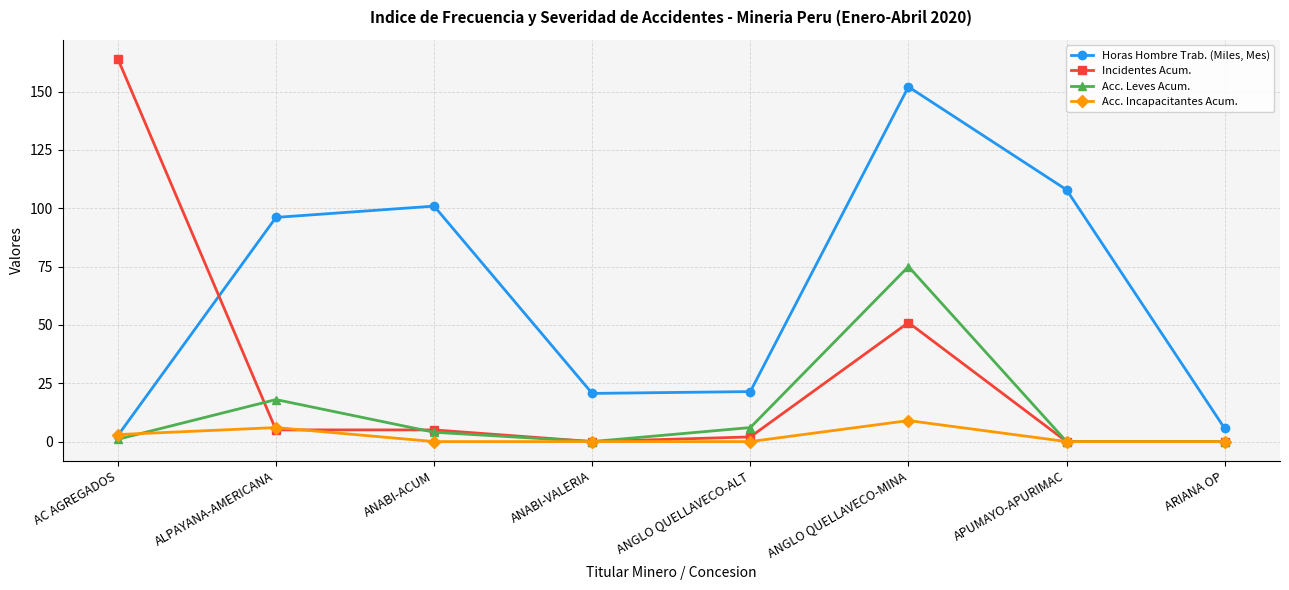

Which series has the widest spread of values?

Incidentes Acum.